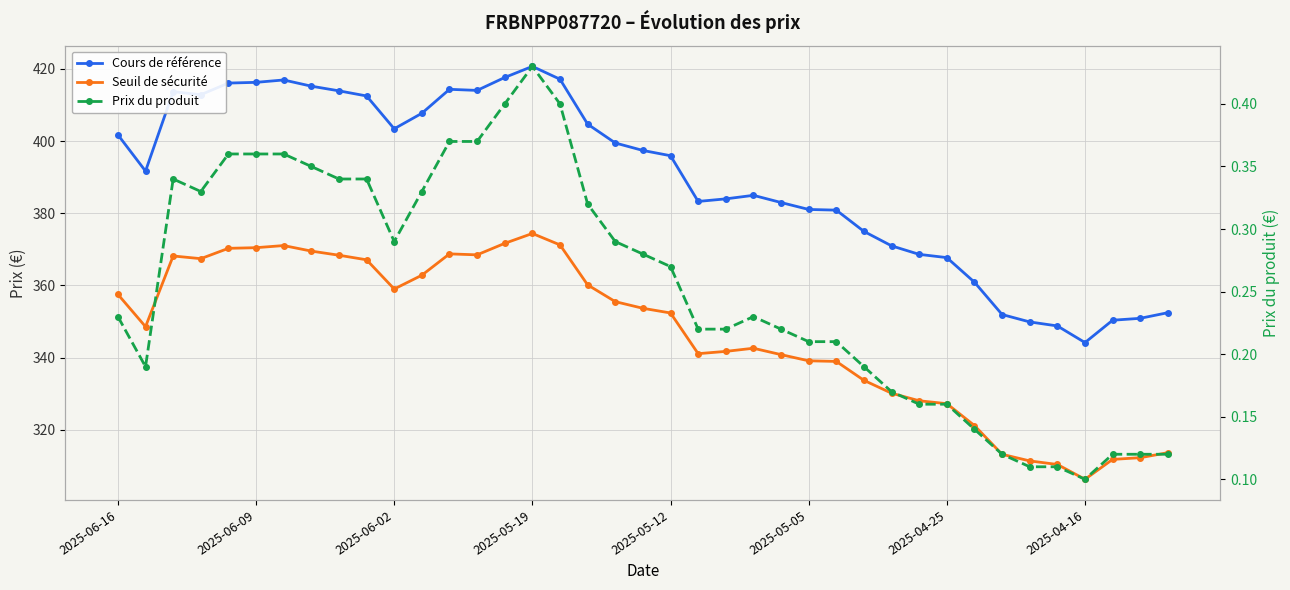

What are all the series names shown in the legend?

Cours de référence, Seuil de sécurité, Prix du produit